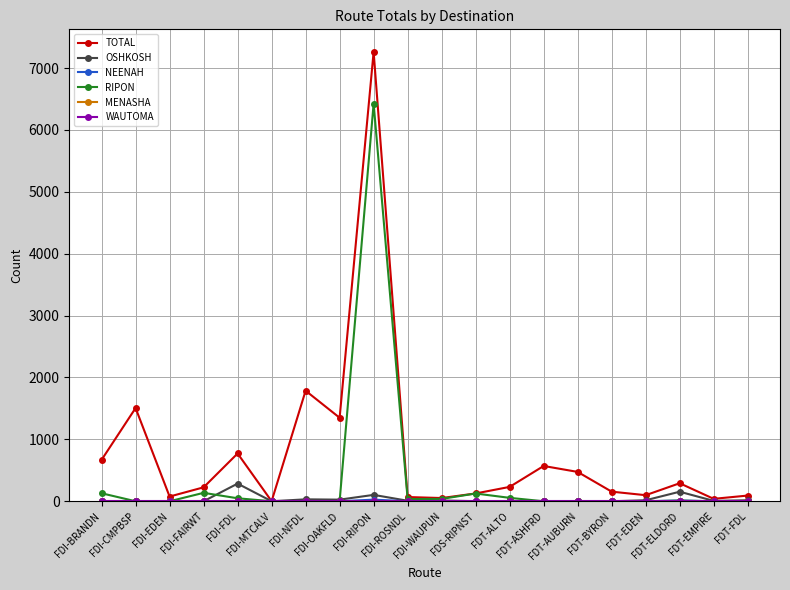

Where is TOTAL nearest to the value 3631?

FDI-NFDL